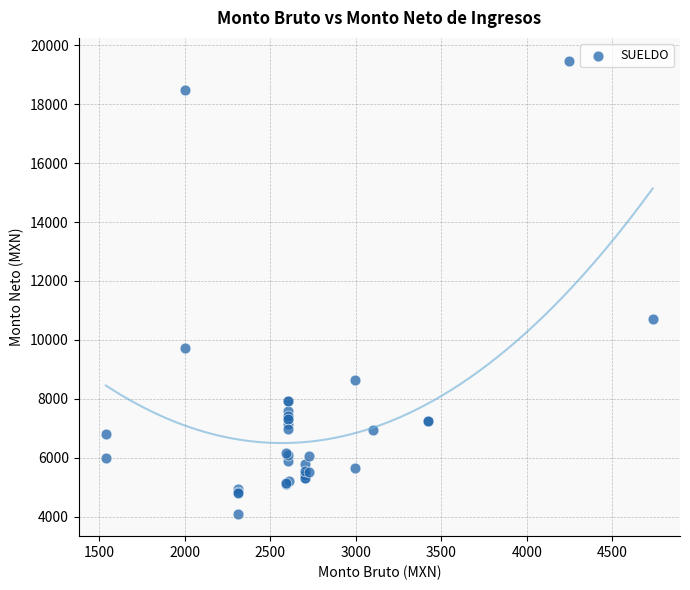

What Y value in the scatter plot is closest to 11795?

10723.0